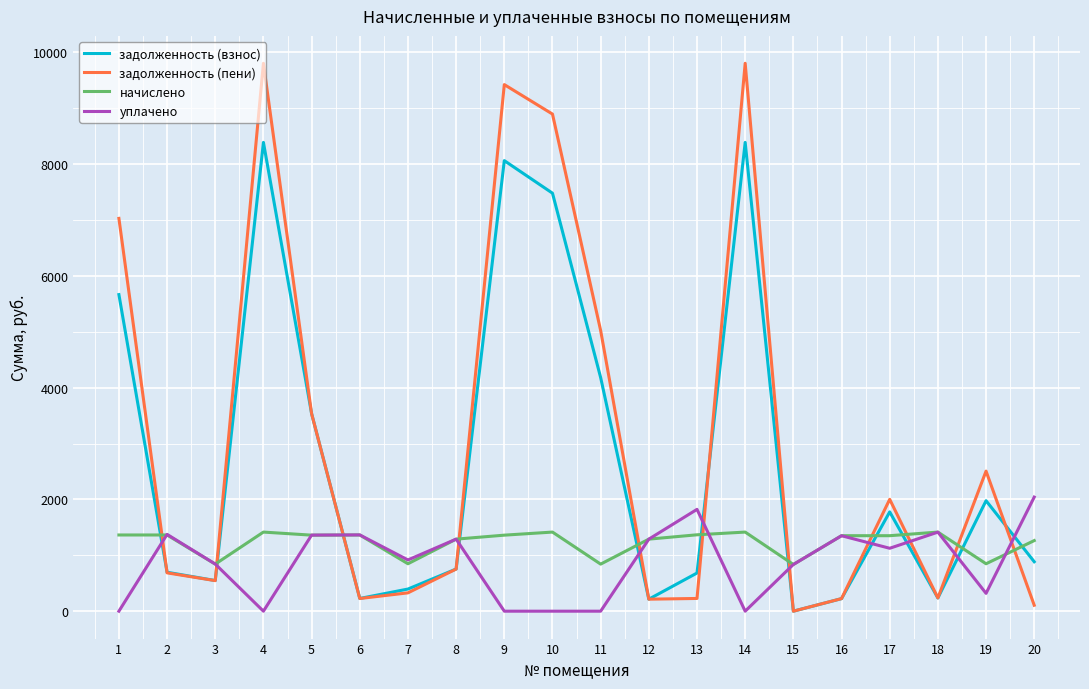

What is the maximum value shown in the chart?

9806.3